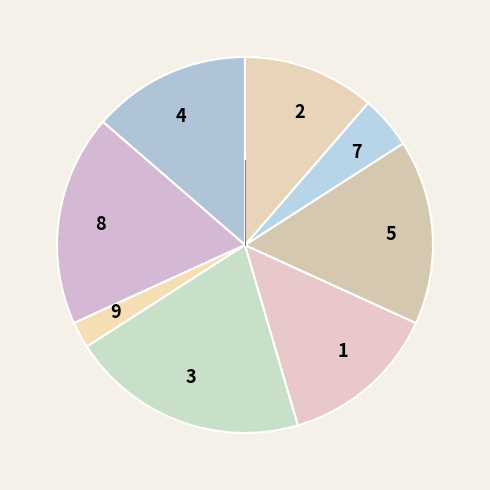

The 4 slice represents 21% of the pie. True or false?

False